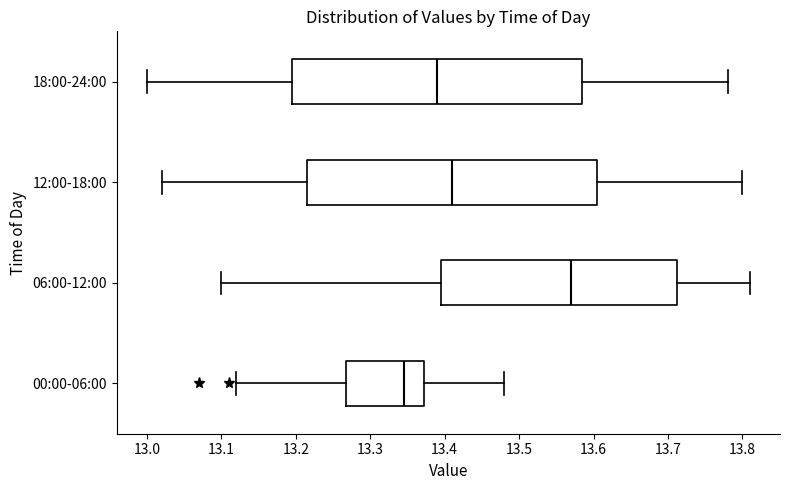

Reading bottom to top, transcribe this box plot: for each box, give where its median line is, the range the box spans, and where its two whiskers end, as read against the x-axis. The values are not printed on the chart, so give them approximately, as read against the axis.

00:00-06:00: median 13.35, box 13.27 to 13.37, whiskers 13.12 to 13.48
06:00-12:00: median 13.57, box 13.40 to 13.71, whiskers 13.10 to 13.81
12:00-18:00: median 13.41, box 13.22 to 13.61, whiskers 13.02 to 13.80
18:00-24:00: median 13.39, box 13.20 to 13.59, whiskers 13.00 to 13.78